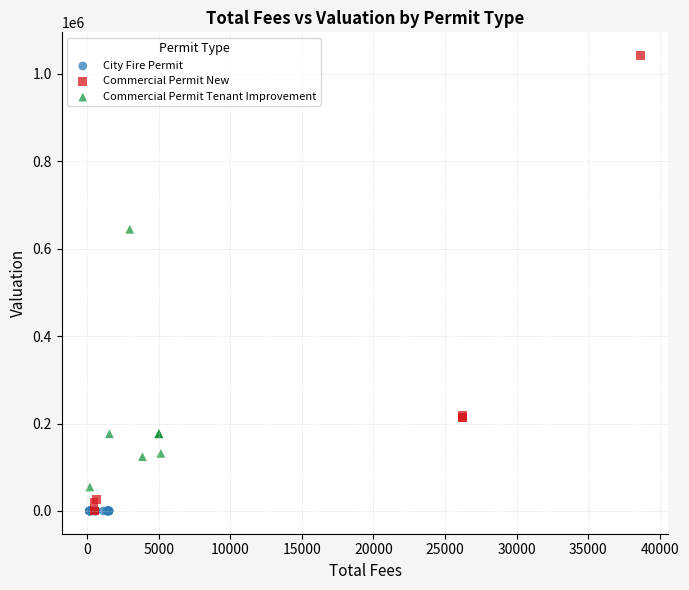

Which series contains the highest Y value?

Commercial Permit New